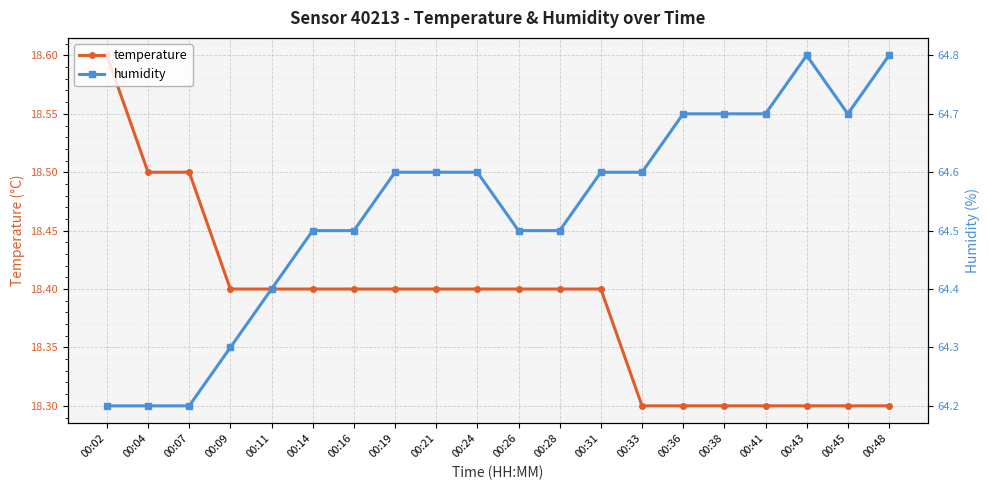

What is the value of the humidity point at the 3rd from the left?

64.2